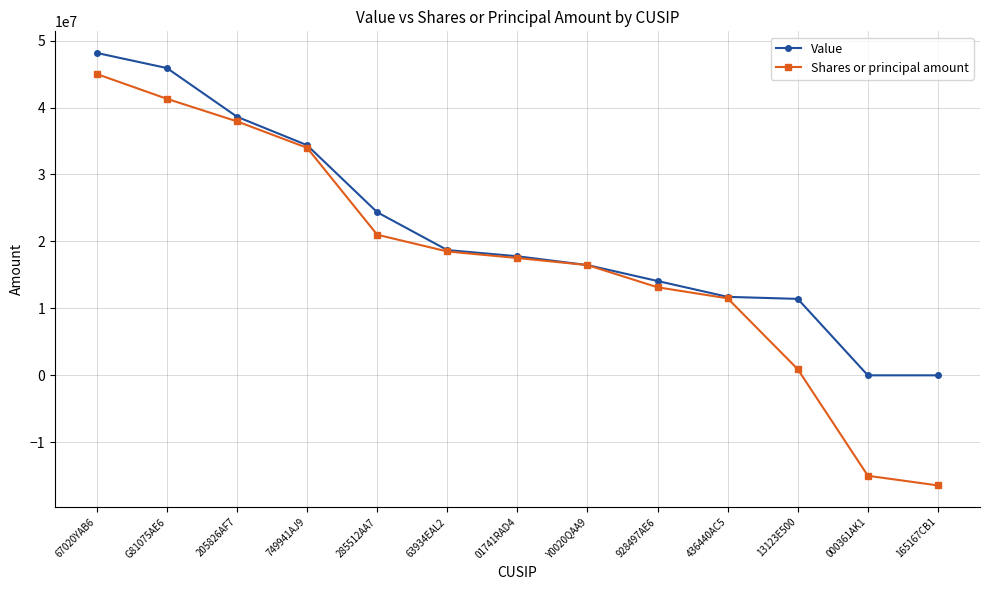

At which label does Shares or principal amount reach its peak?

67020YAB6